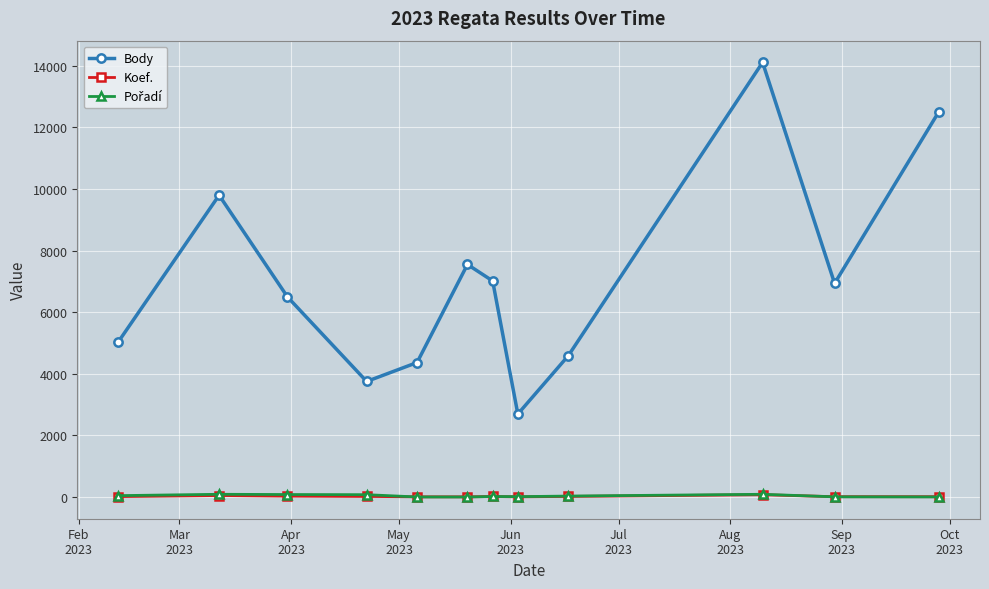

Which series has the widest spread of values?

Body